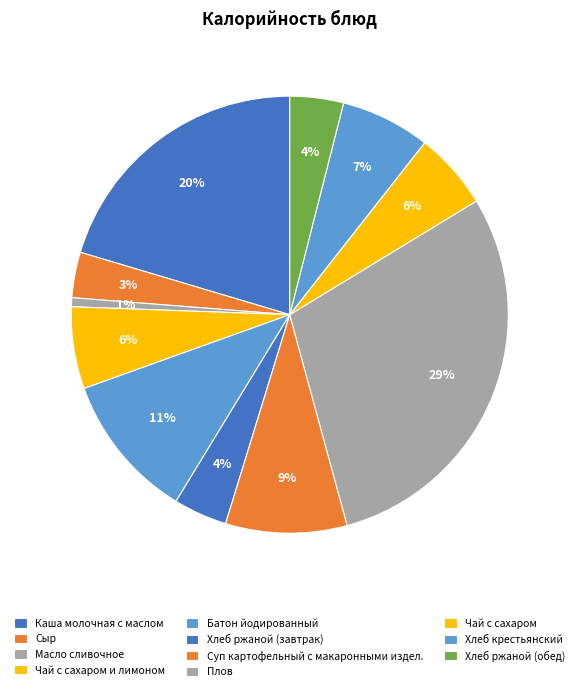

Is there a majority slice in this chart?

No